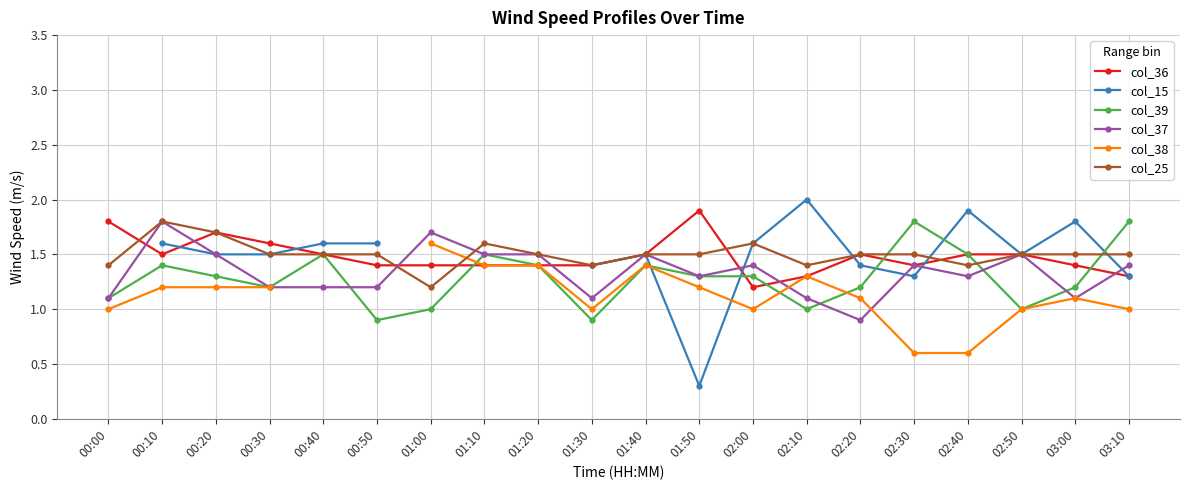

Is it true that col_37 equals 2.2 at 01:10?

False